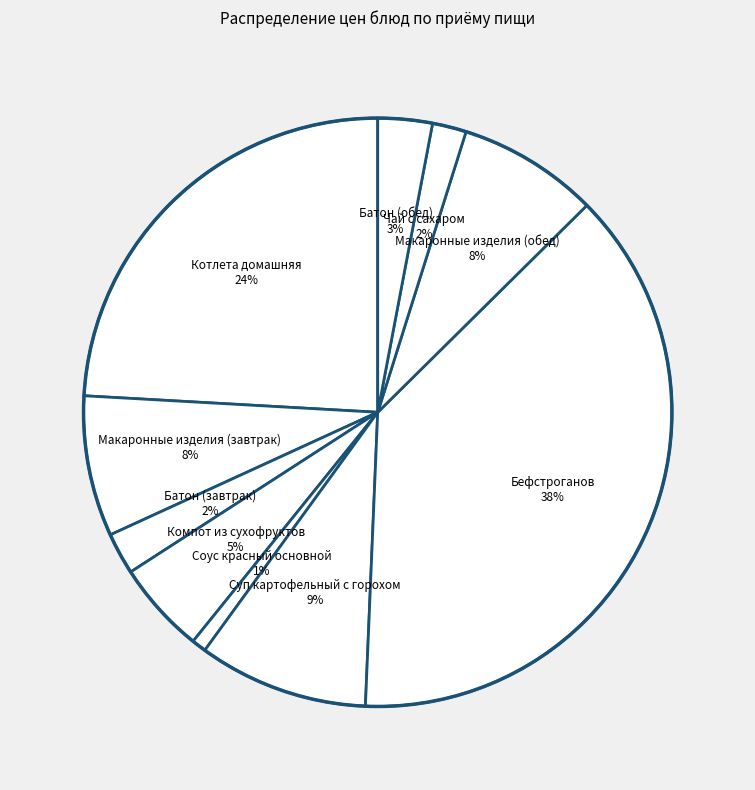

Is there any slice that represents more than half of the pie?

No